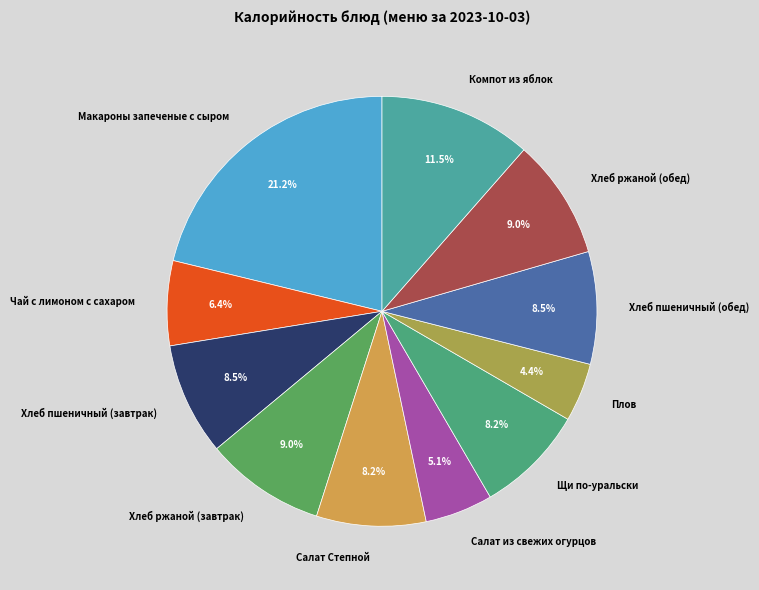

True or false: Щи по-уральски accounts for 18% of the total.

False